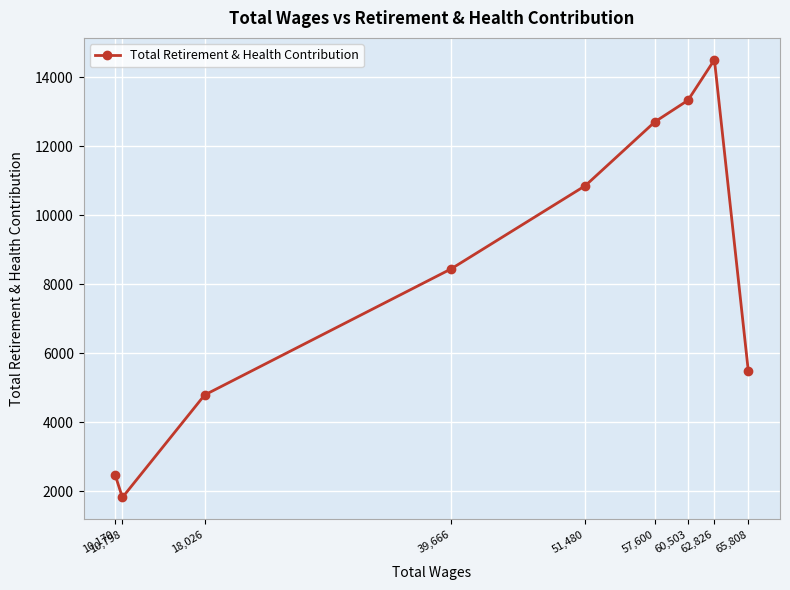

What is the value of the 2nd point from the left?

1825